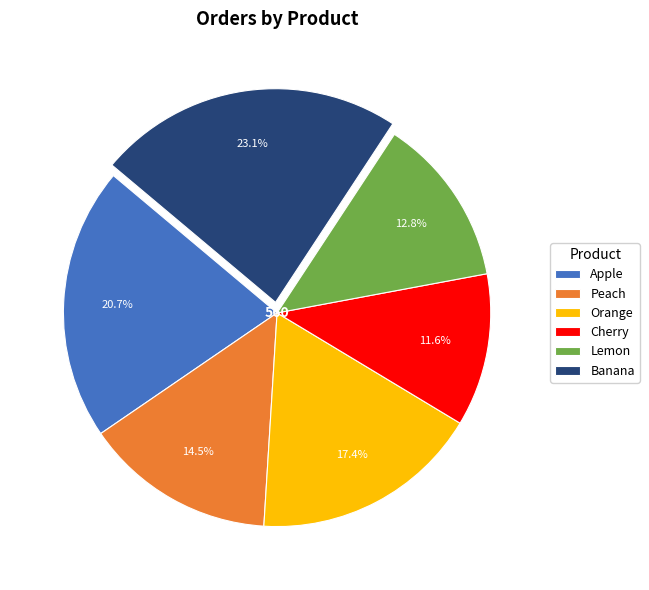

Combined, do Cherry and Peach account for over 50%?

No